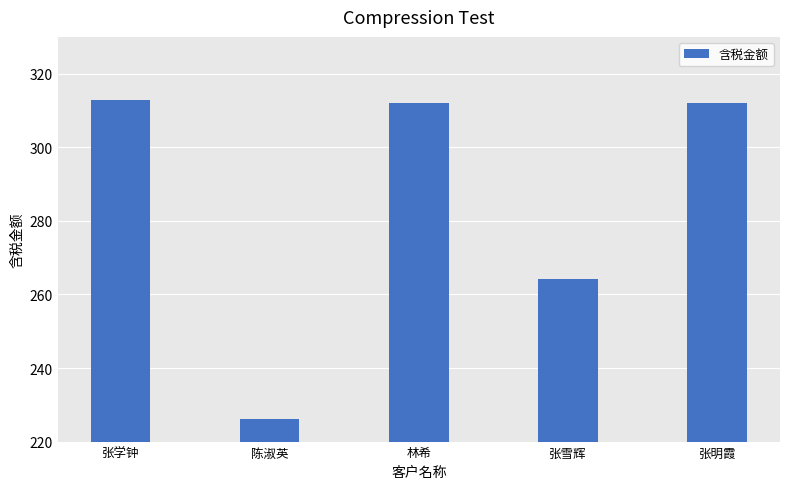

What is the label of the 4th bar from the right?

陈淑英